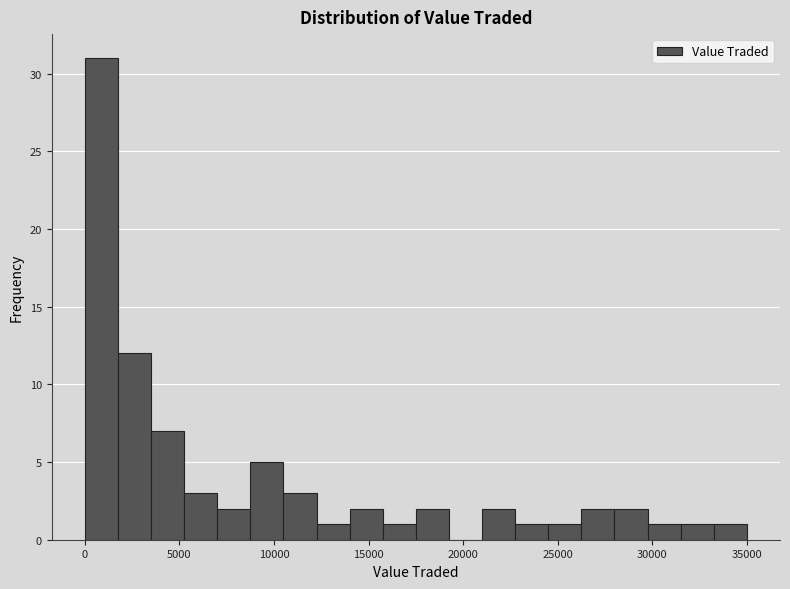

Read against the x-axis, roughly where is the centre of the tallest bar?

1000